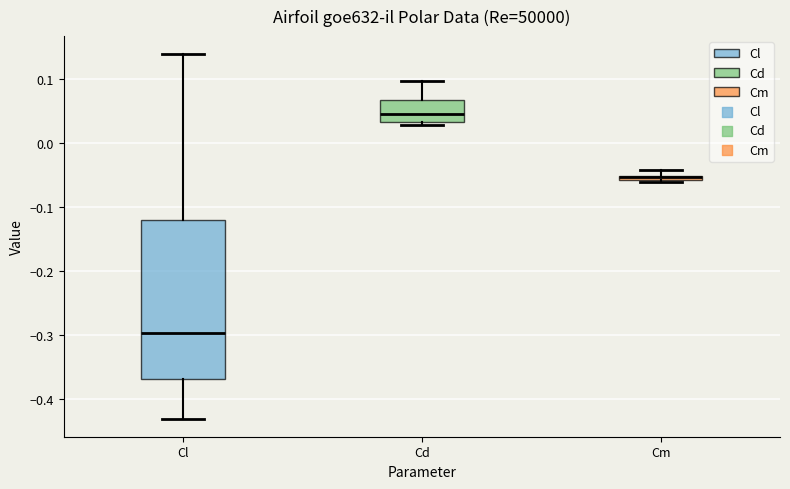

Where does the median line of the box for Cl sit on the y-axis? The values are not printed on the chart, so give them approximately, as read against the axis.

-0.30